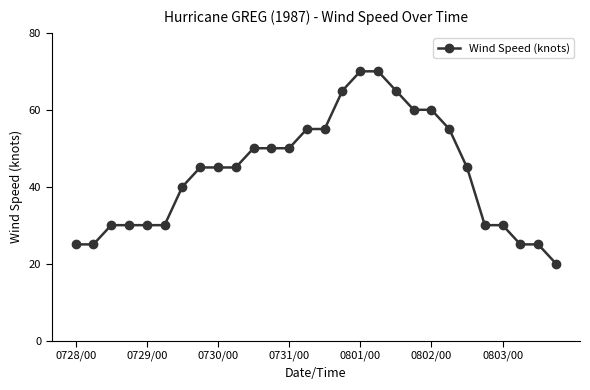

Reading left to right, what are all the values shown in this chart?

25	25	30	30	30	30	40	45	45	45	50	50	50	55	55	65	70	70	65	60	60	55	45	30	30	25	25	20